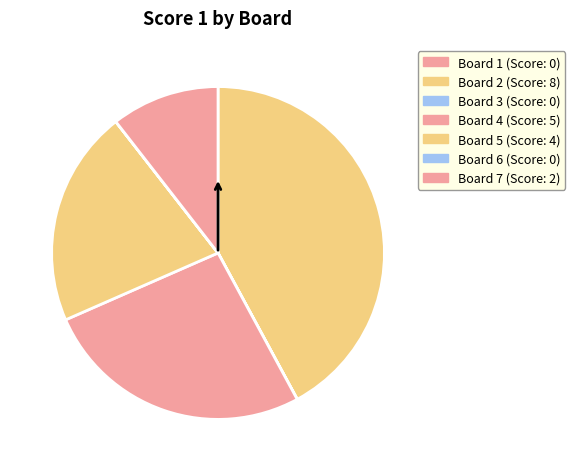

The Board 7 slice represents 1% of the pie. True or false?

False